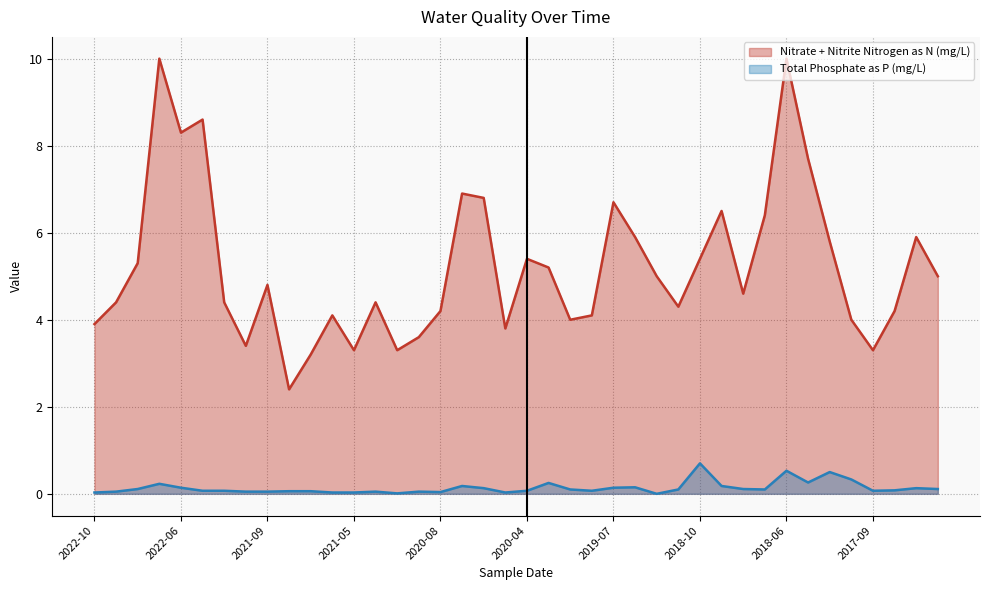

In Nitrate + Nitrite Nitrogen as N (mg/L), how many points are lower than both neighbors (excluding endpoints)?

10